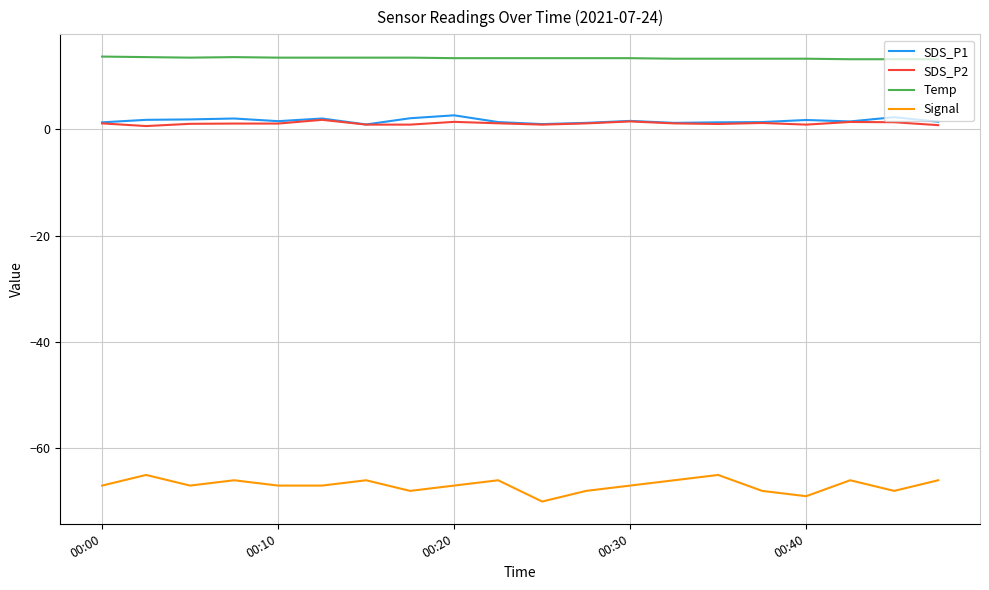

How many lines are shown in the chart?

4